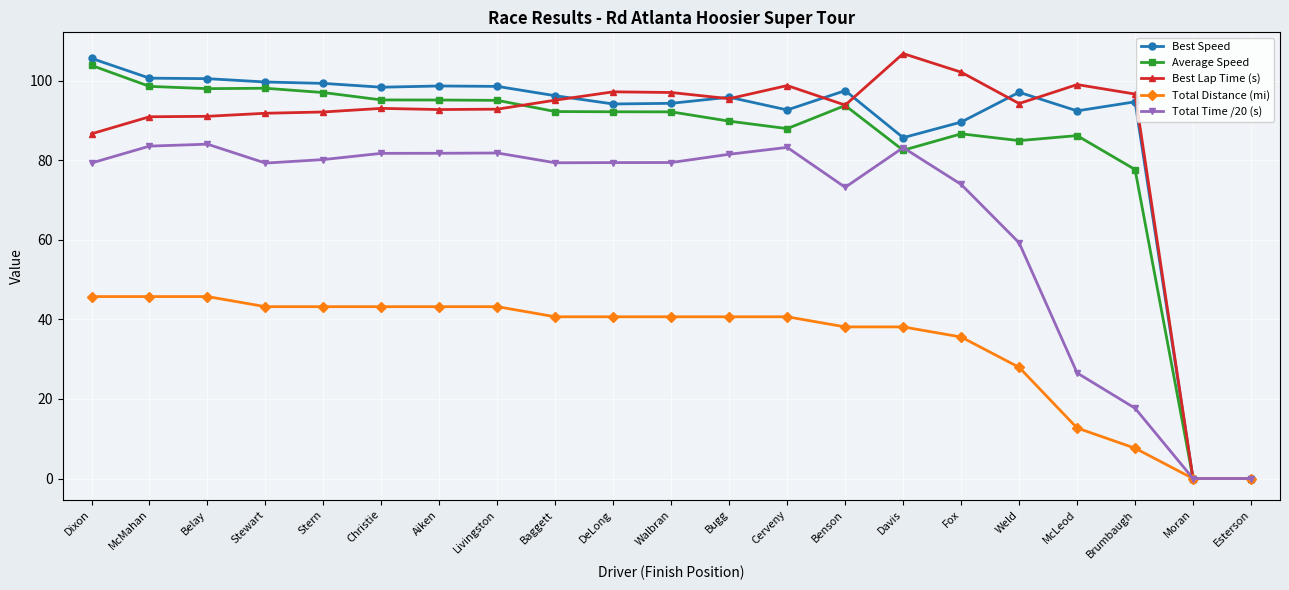

At Dixon, list the series in order from smallest to largest.

Total Distance (mi), Total Time /20 (s), Best Lap Time (s), Average Speed, Best Speed